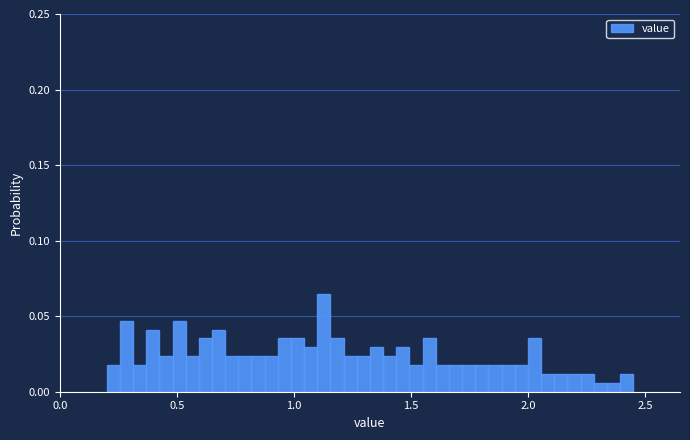

Read against the x-axis, roughly where is the centre of the tallest bar?

1.15